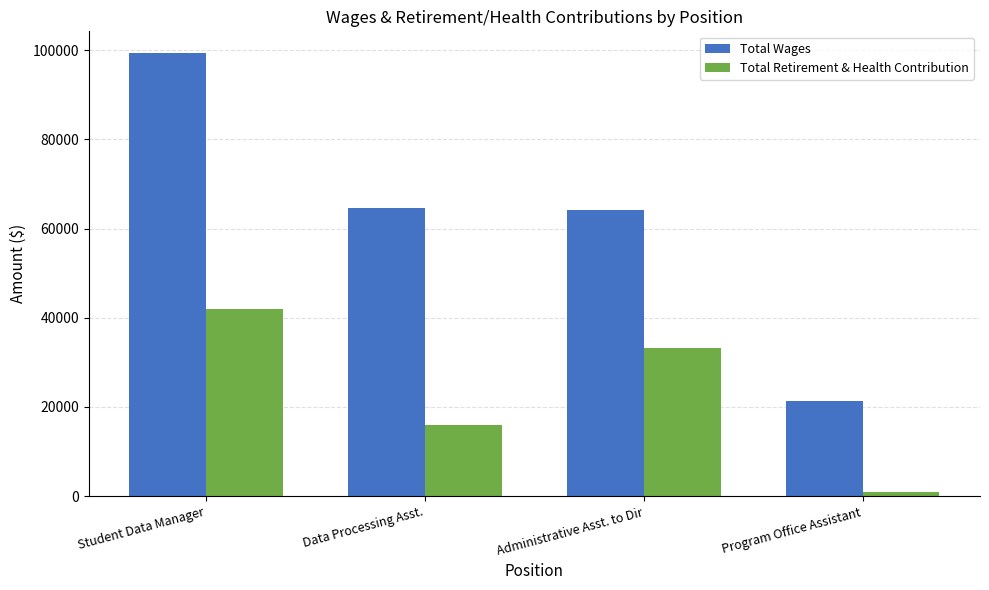

List the labels in order of Total Retirement & Health Contribution value, largest first.

Student Data Manager, Administrative Asst. to Dir, Data Processing Asst., Program Office Assistant